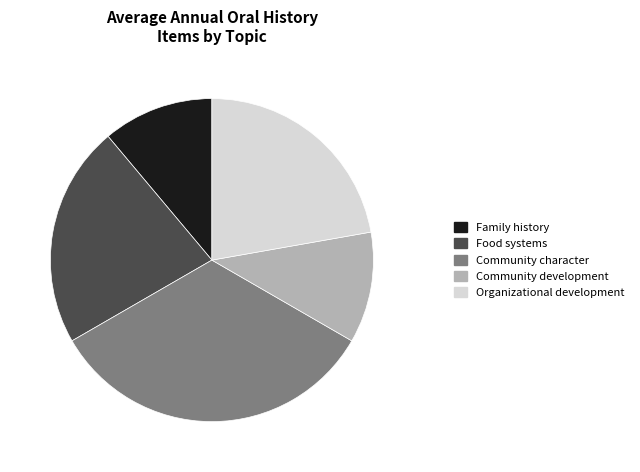

Which category has the biggest portion of the pie?

Community character